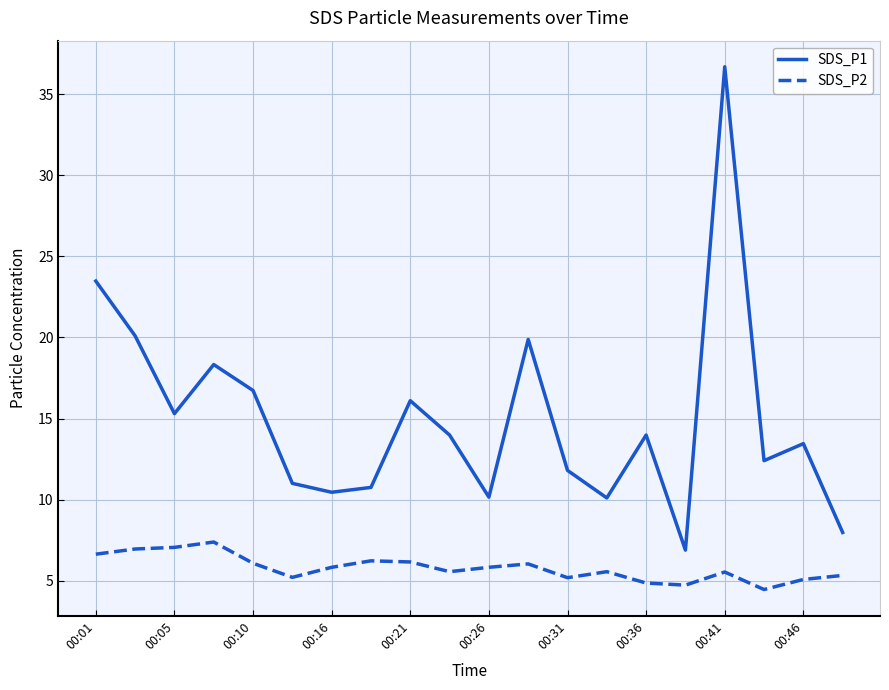

Rank the series by their average value, from highest to lowest.

SDS_P1, SDS_P2